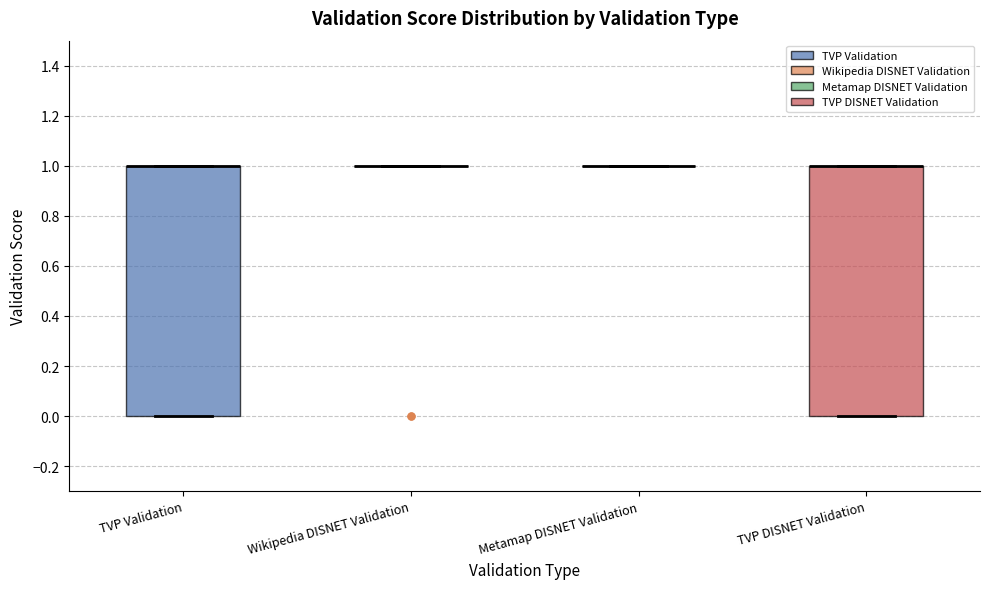

Reading left to right, transcribe this box plot: for each box, give where its median line is, the range the box spans, and where its two whiskers end, as read against the y-axis. The values are not printed on the chart, so give them approximately, as read against the axis.

TVP Validation: median 1 (drawn on the box's upper edge), box 0 to 1, whiskers 0 to 1
Wikipedia DISNET Validation: box collapsed to a line at 1, whiskers 1 to 1
Metamap DISNET Validation: box collapsed to a line at 1, whiskers 1 to 1
TVP DISNET Validation: median 1 (drawn on the box's upper edge), box 0 to 1, whiskers 0 to 1